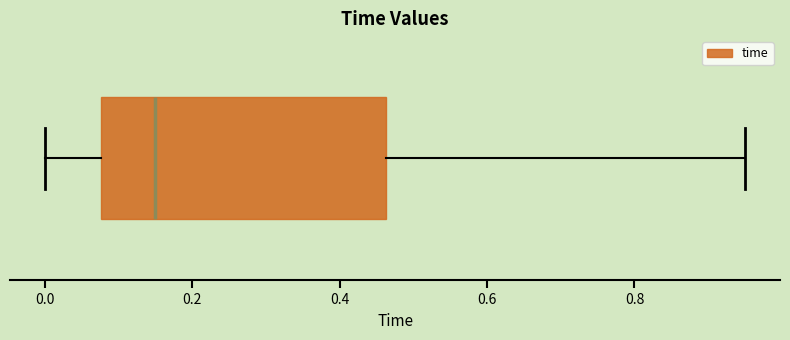

Transcribe this box plot: give where the median line is, the range the box spans, and where the two whiskers end, as read against the x-axis. The values are not printed on the chart, so give them approximately, as read against the axis.

median 0.14, box 0.08 to 0.46, whiskers 0.00 to 0.96